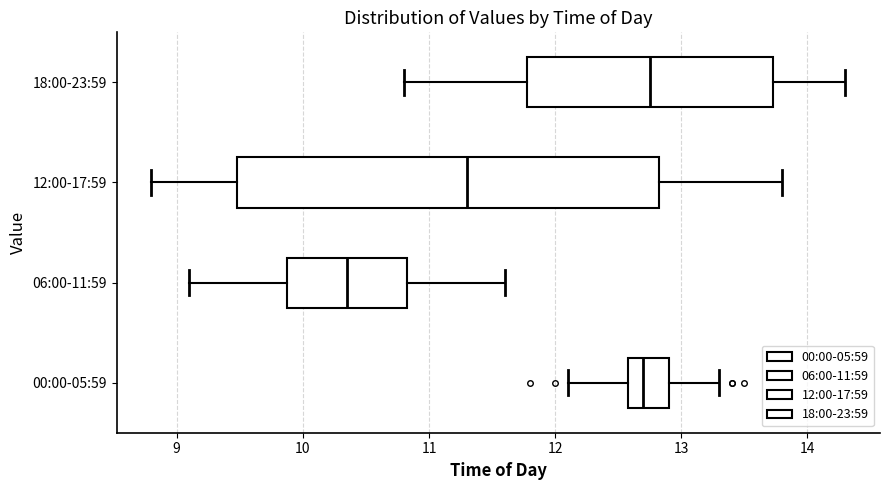

Comparing the boxes themselves (not the whiskers), which one is the widest?

12:00-17:59